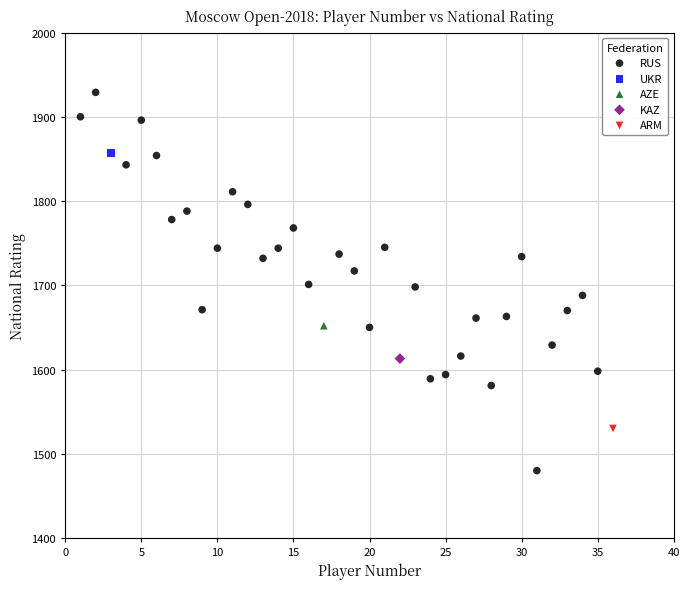

What are all the series names shown in the legend?

RUS, UKR, AZE, KAZ, ARM